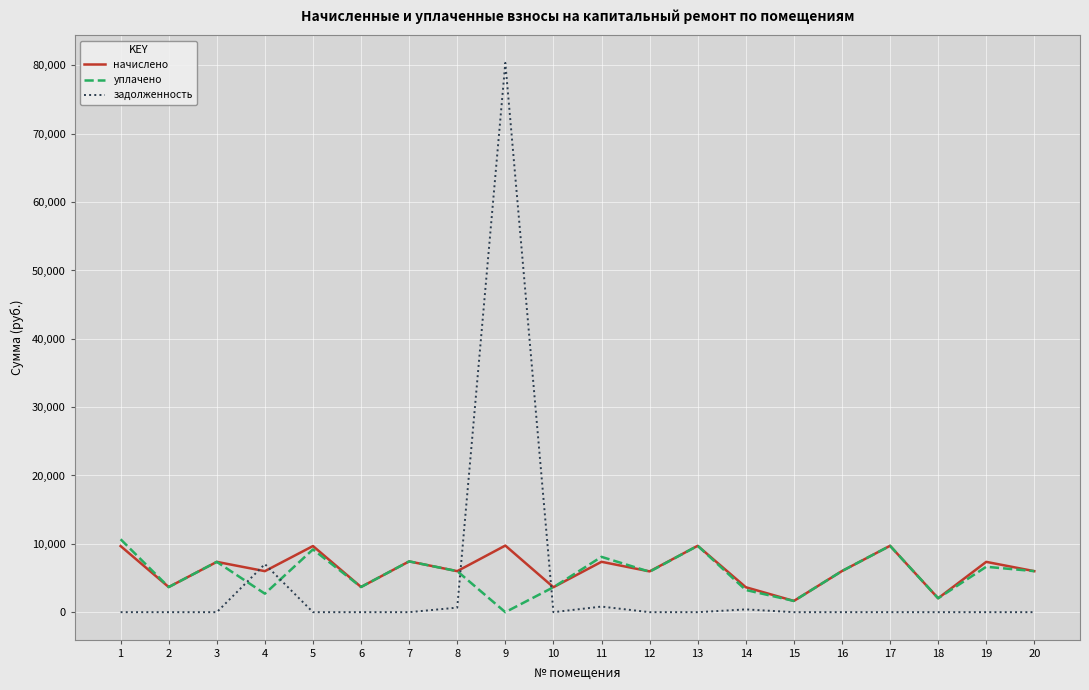

What is the difference between the maximum and second lowest values in the начислено series?

7710.7